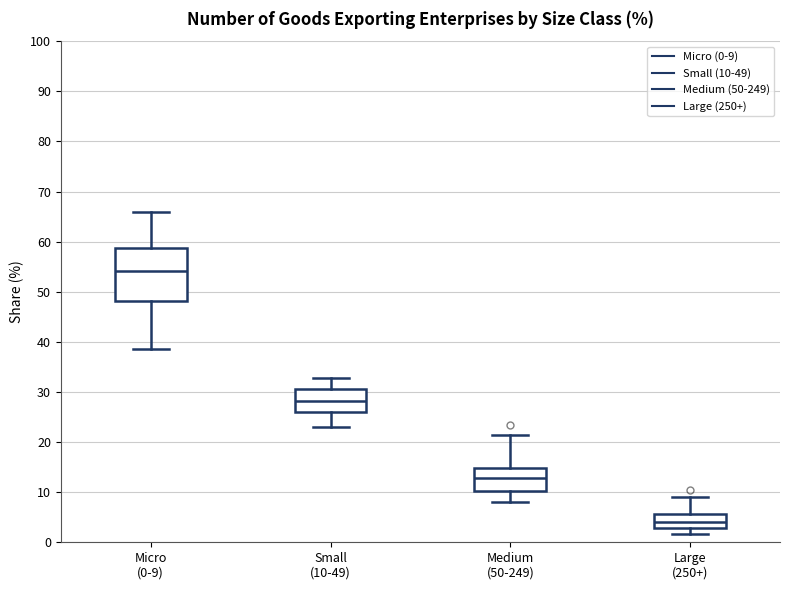

Where is the upper edge of the box for Small (10-49) on the y-axis? The values are not printed on the chart, so give them approximately, as read against the axis.

30